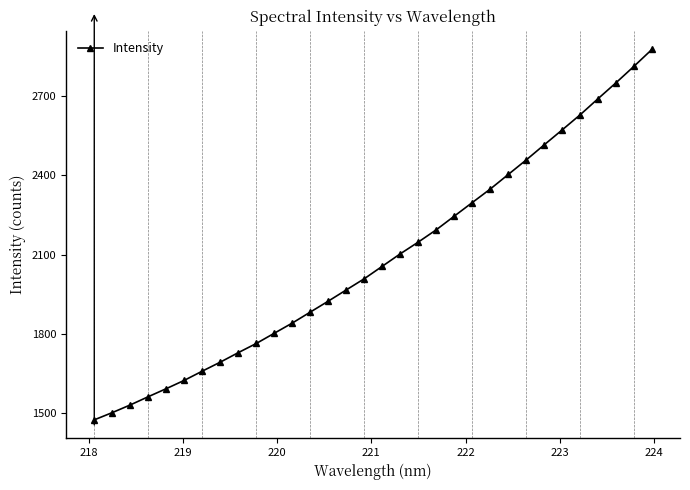

What is the sum of all values?

66686.1